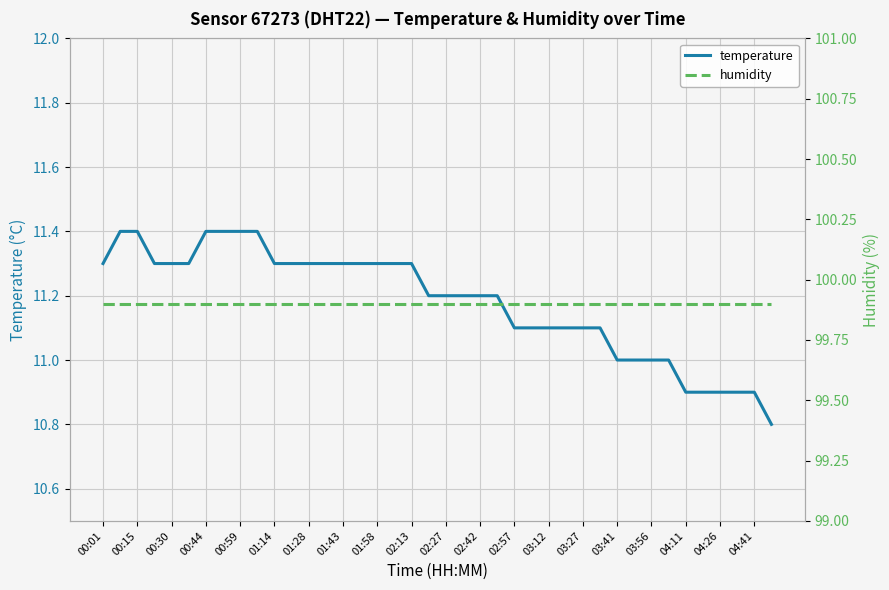

What is the highest value of the temperature series?

11.4